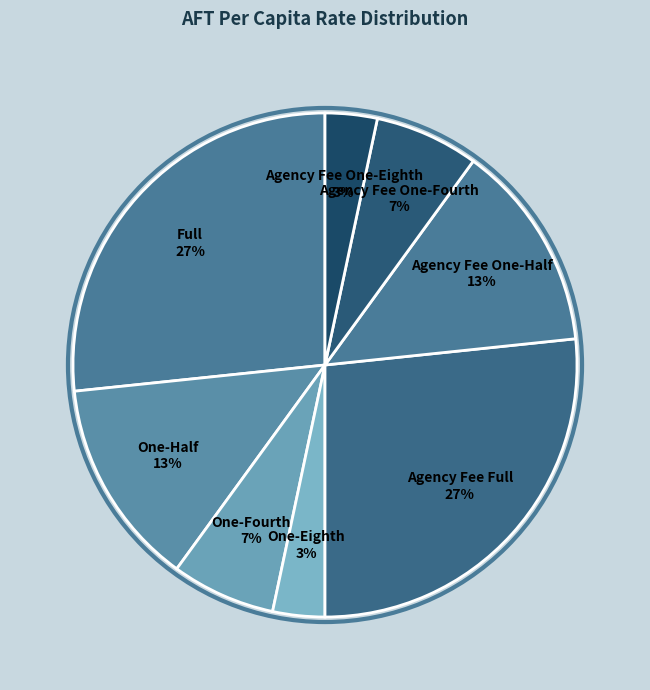

Is there a majority slice in this chart?

No